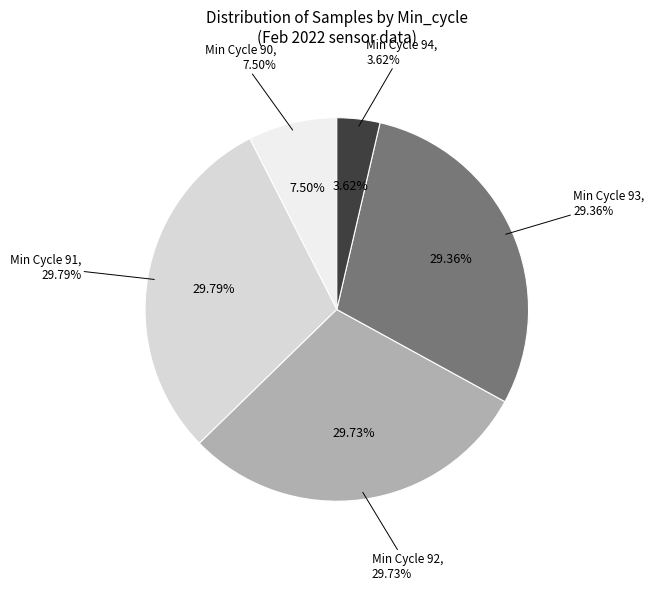

Does 92 account for over 50% of the chart?

No